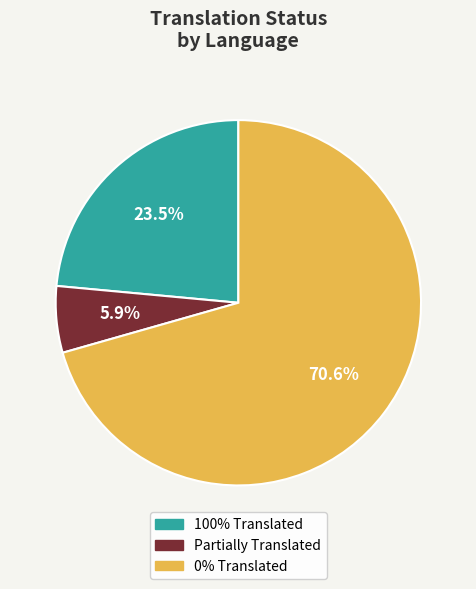

To the nearest percent, what is the average slice percentage?

33%